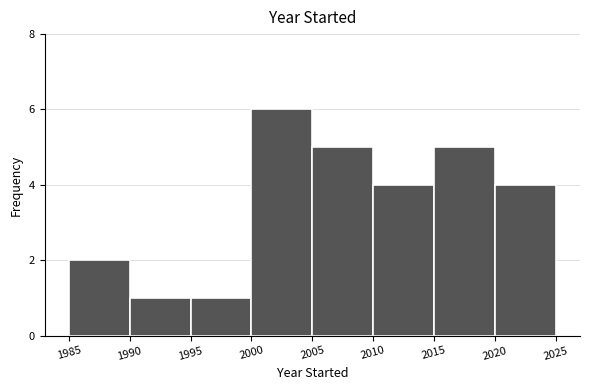

Over which range of the x-axis is the bar tallest?

2000 to 2005